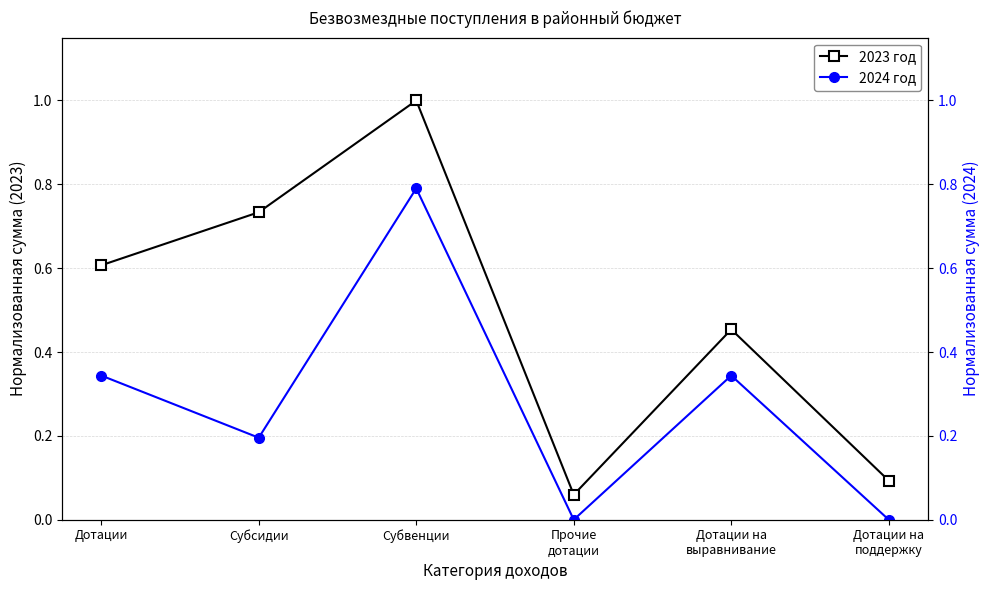

What is the difference between the maximum and minimum values in the 2024 год series?

0.8